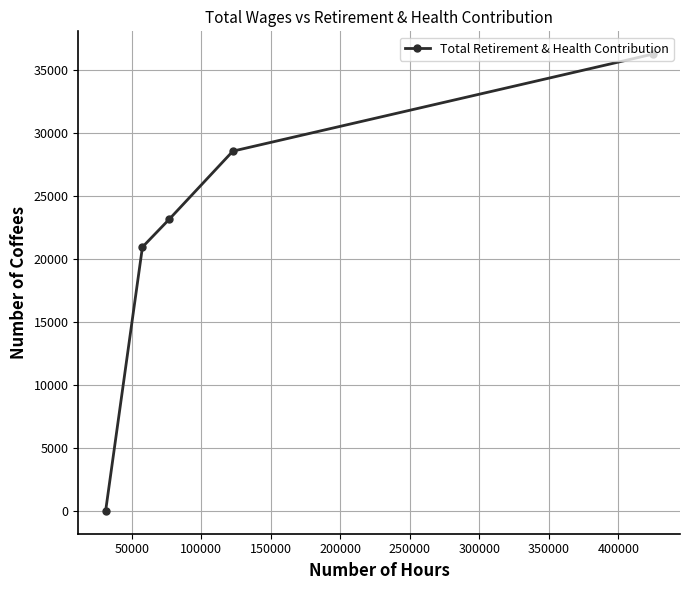

How many lines are shown in the chart?

1